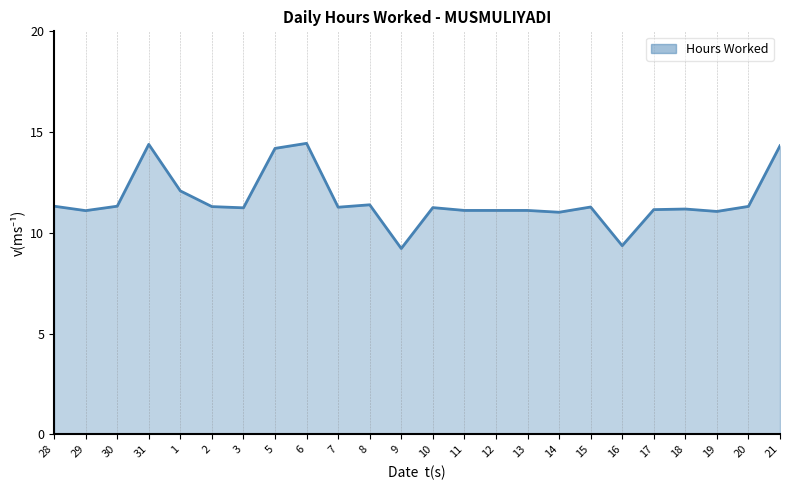

True or false: there are more than 2 points higher than both neighbors.

True